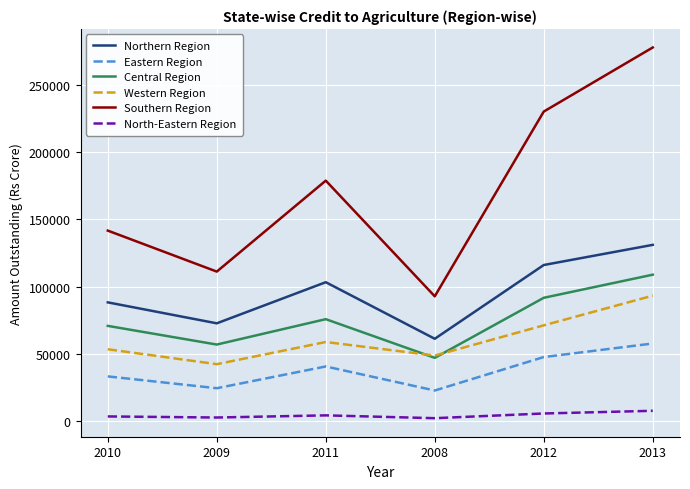

What is the sum of all North-Eastern Region values?

24900